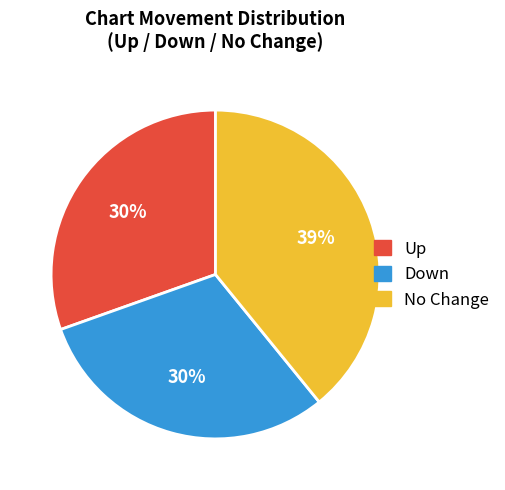

Which category has the biggest portion of the pie?

No Change